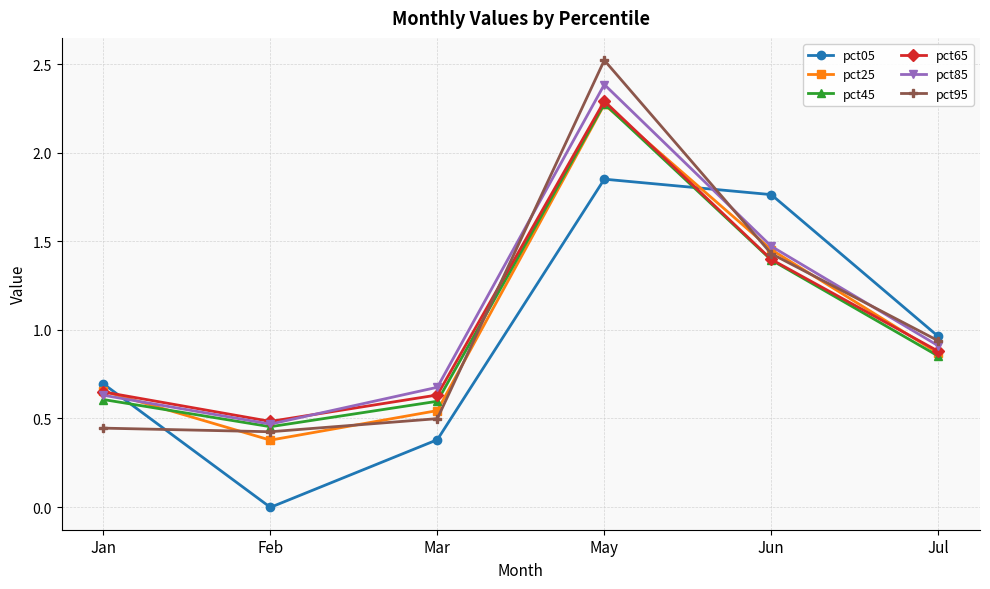

List the labels in order of pct05 value, smallest first.

Feb, Mar, Jan, Jul, Jun, May